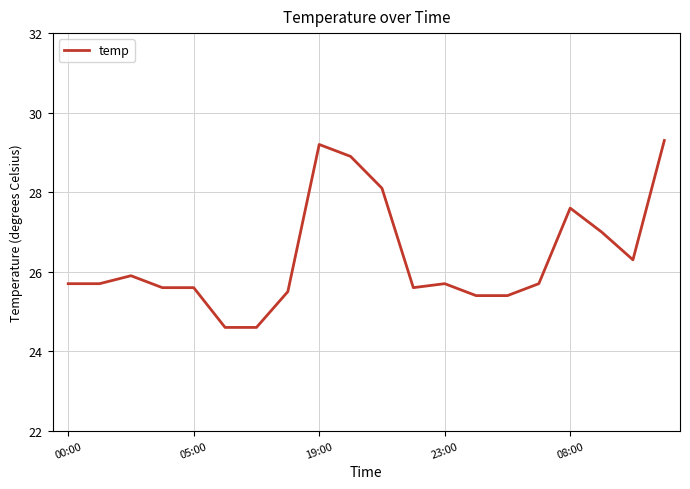

What is the minimum value shown in the chart?

24.6